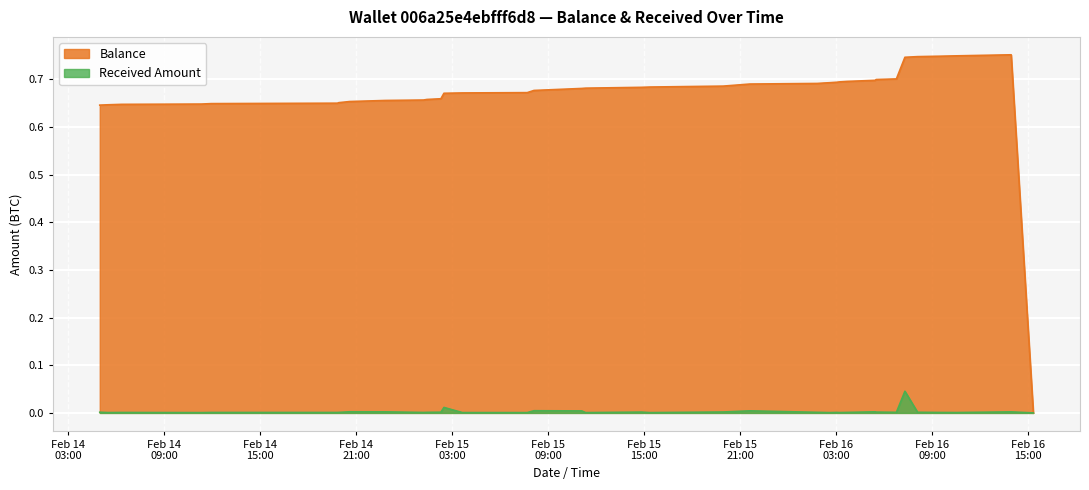

List the series in order of their overall mean, highest first.

Balance, Received Amount